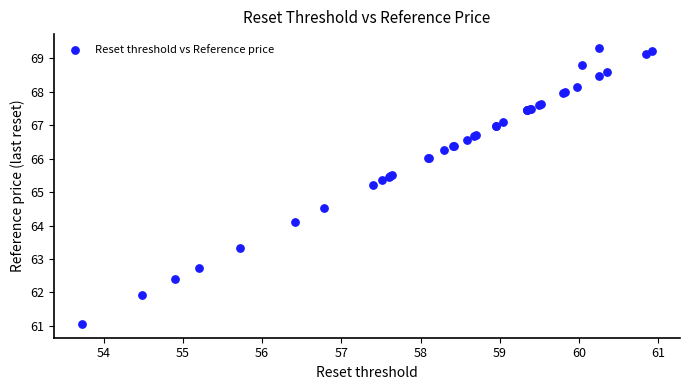

What Y value in the scatter plot is closest to 65?

65.2